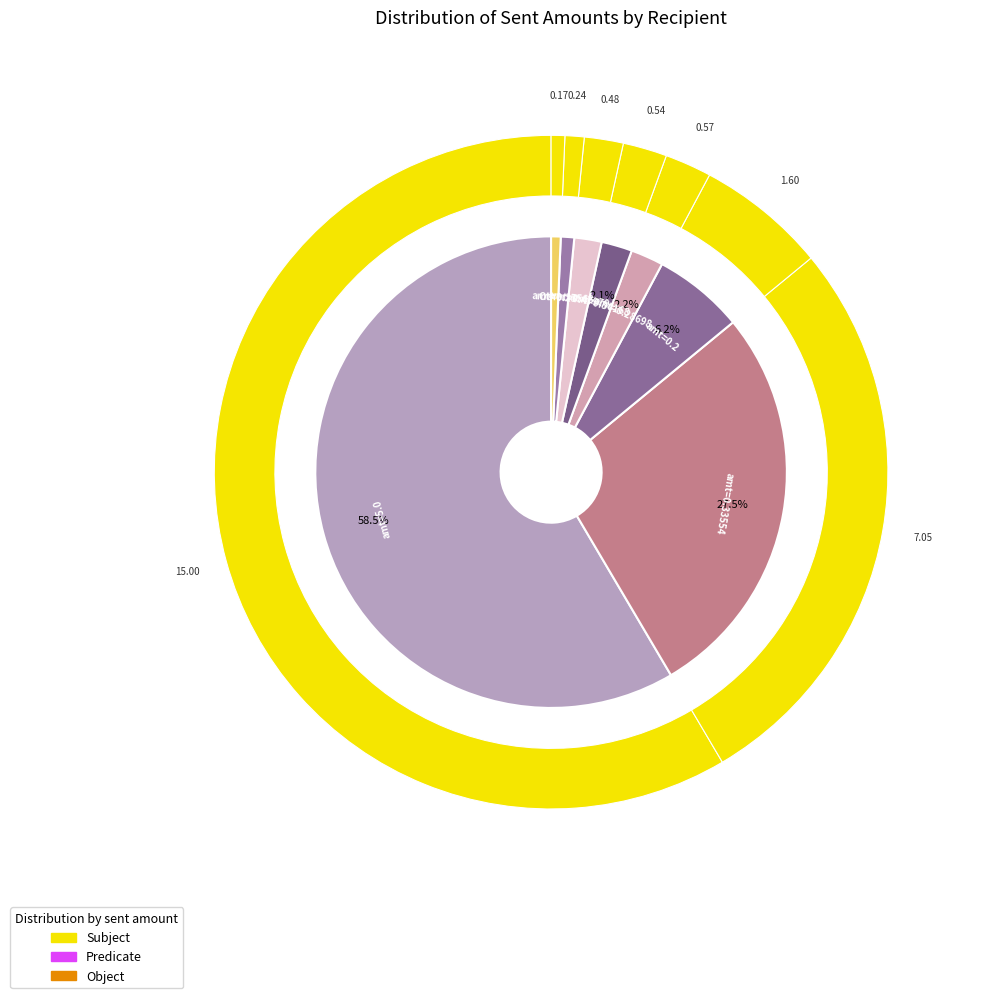

What percentage do 9b1035b838a3b19f and e352e4cefdcb25fe together represent?

2.6%